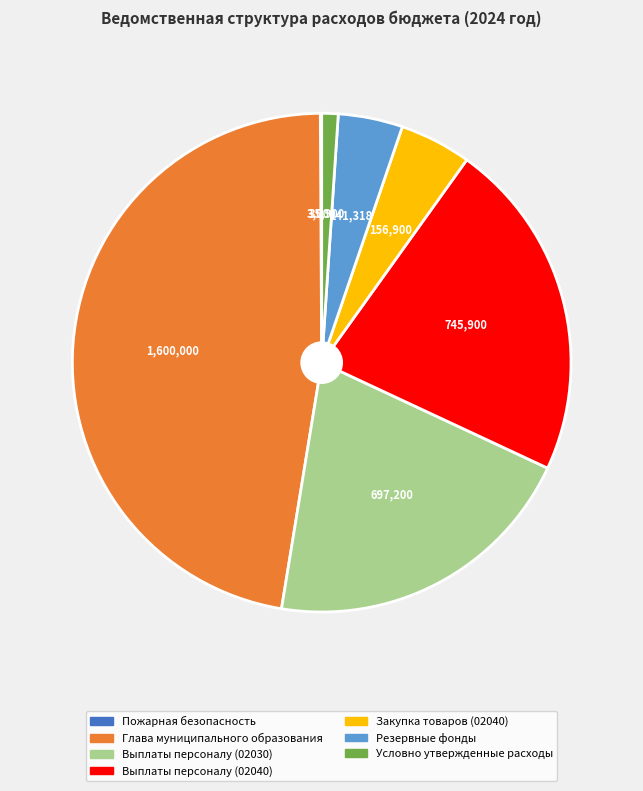

Do Условно утвержденные расходы and Выплаты персоналу (02030) together represent more than half of the pie?

No